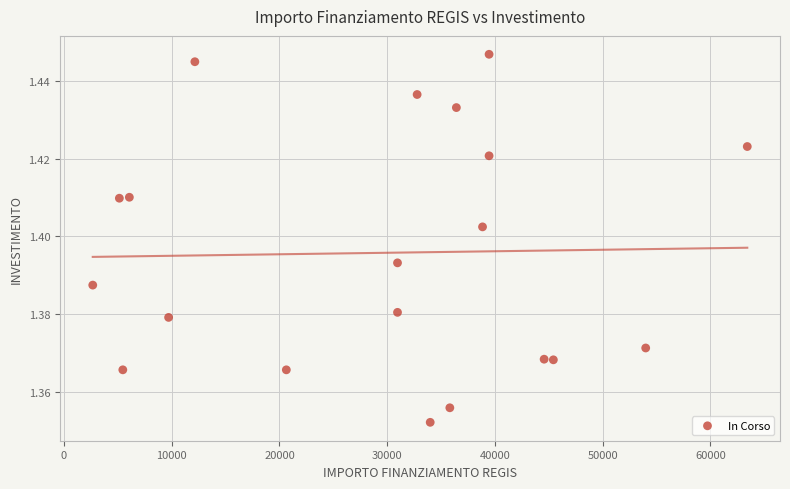

What is the range of X values (max minus min)?

60745.0